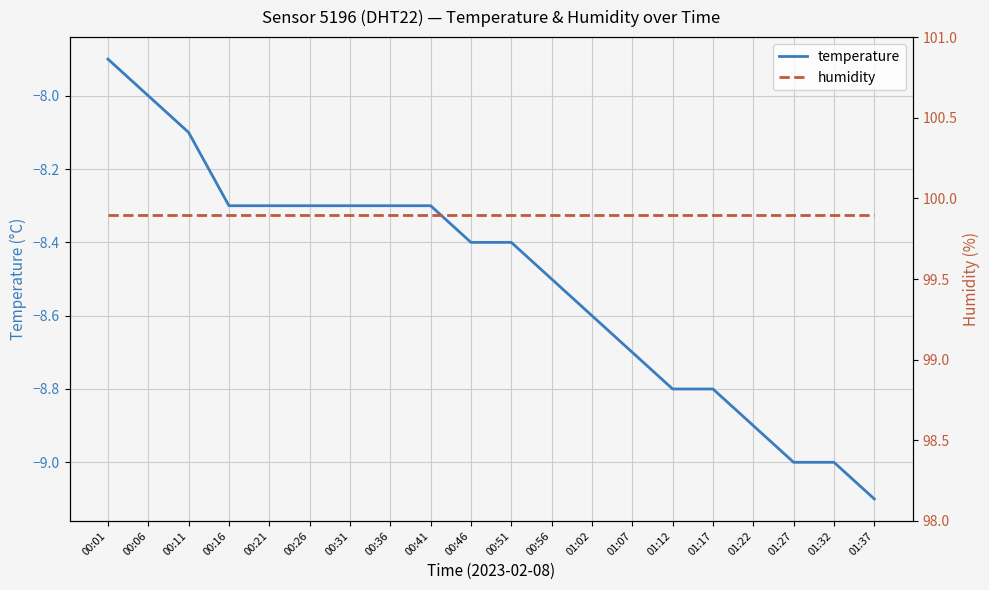

True or false: humidity and temperature cross at least once.

False